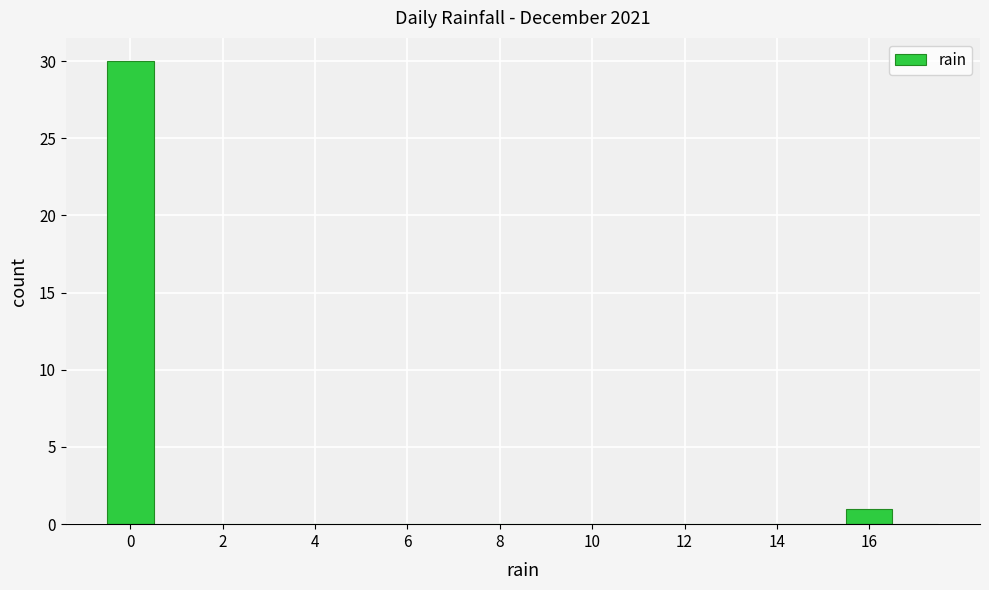

Reading left to right, transcribe this chart: for each bar, give the range it covers on the x-axis and its height. Neither the bar edges nor the heights are printed on the chart, so give them approximately, as read against the axes.

-0.5 to 0.5: 30
0.5 to 1.5: 0
1.5 to 2.5: 0
2.5 to 3.5: 0
3.5 to 4.5: 0
4.5 to 5.5: 0
5.5 to 6.5: 0
6.5 to 7.5: 0
7.5 to 8.5: 0
8.5 to 9.5: 0
9.5 to 10.5: 0
10.5 to 11.5: 0
11.5 to 12.5: 0
12.5 to 13.5: 0
13.5 to 14.5: 0
14.5 to 15.5: 0
15.5 to 16.5: 1
16.5 to 17.5: 0